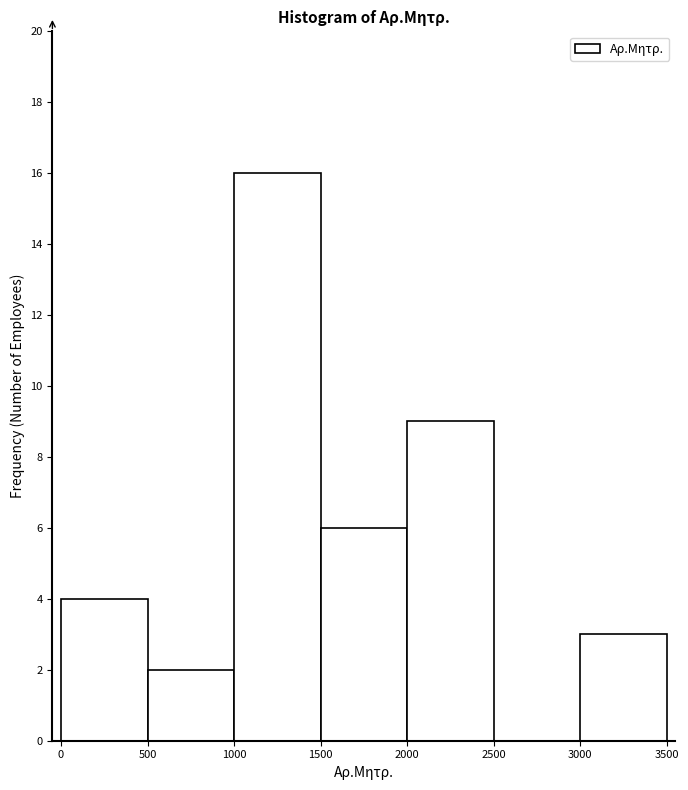

Which range on the x-axis has the tallest bar?

1000 to 1500